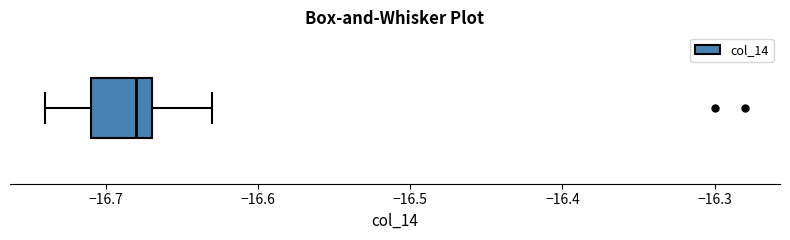

Where does the median line of the box sit on the x-axis? The values are not printed on the chart, so give them approximately, as read against the axis.

-16.68